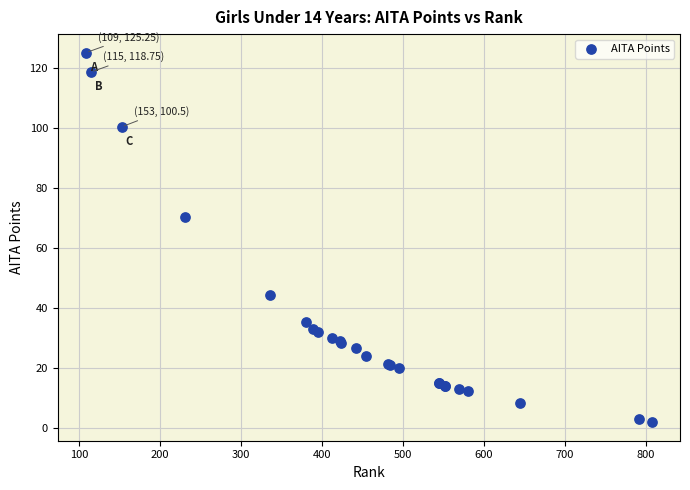

What Y value in the scatter plot is closest to 63?

70.5